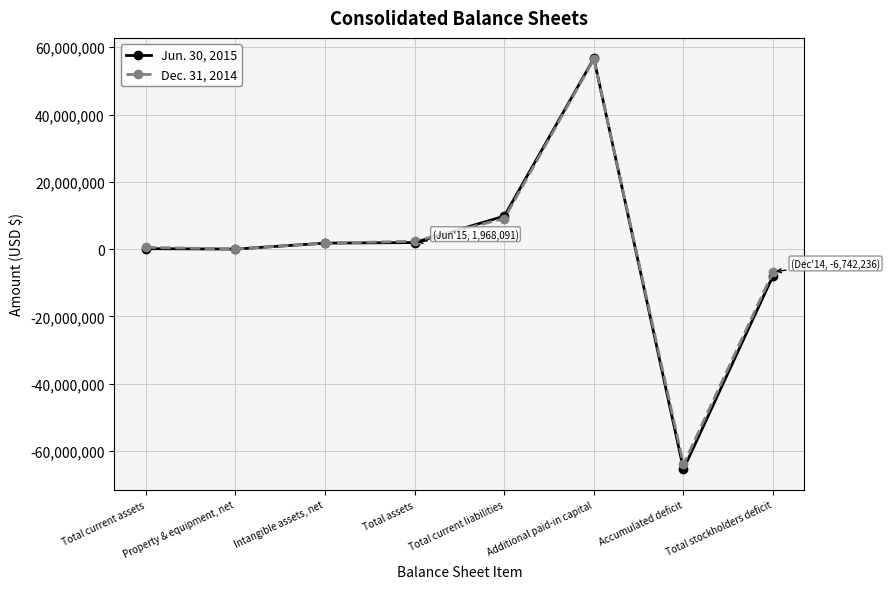

What is the greatest value displayed?

56681651